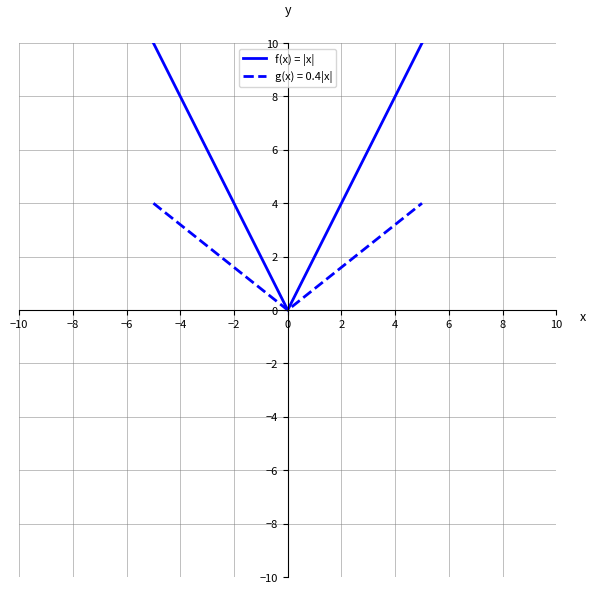

Which series has the widest spread of values?

f(x) = |x|